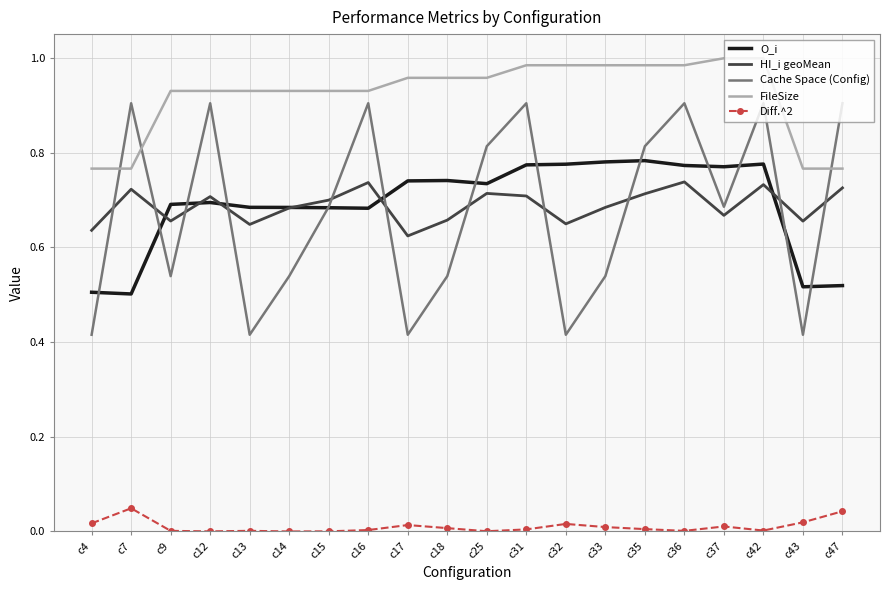

The Cache Space (Config) series shows 1.2 at c15. True or false?

False